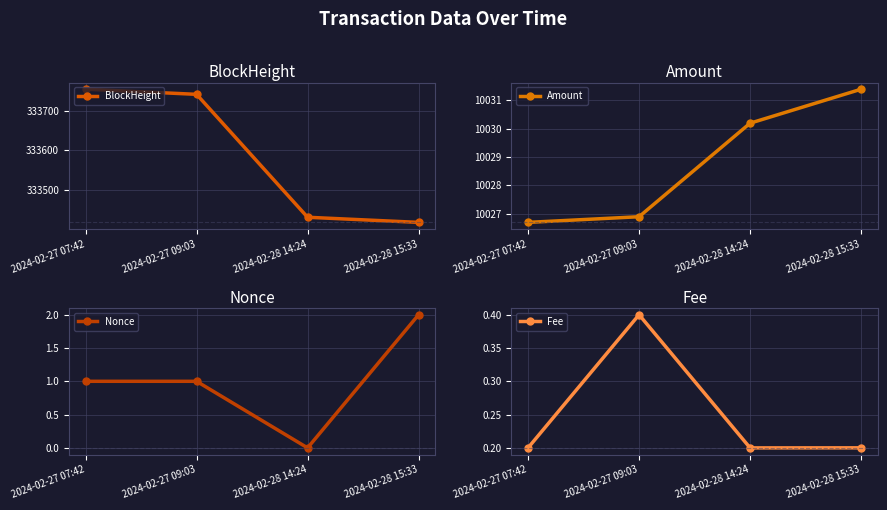

Count the number of data series in this chart.

4